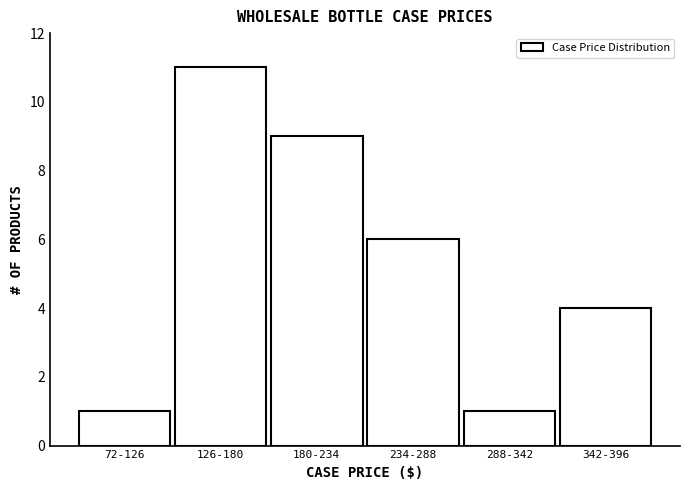

Reading left to right, list all the values displayed in this chart.

72-126=1	126-180=11	180-234=9	234-288=6	288-342=1	342-396=4